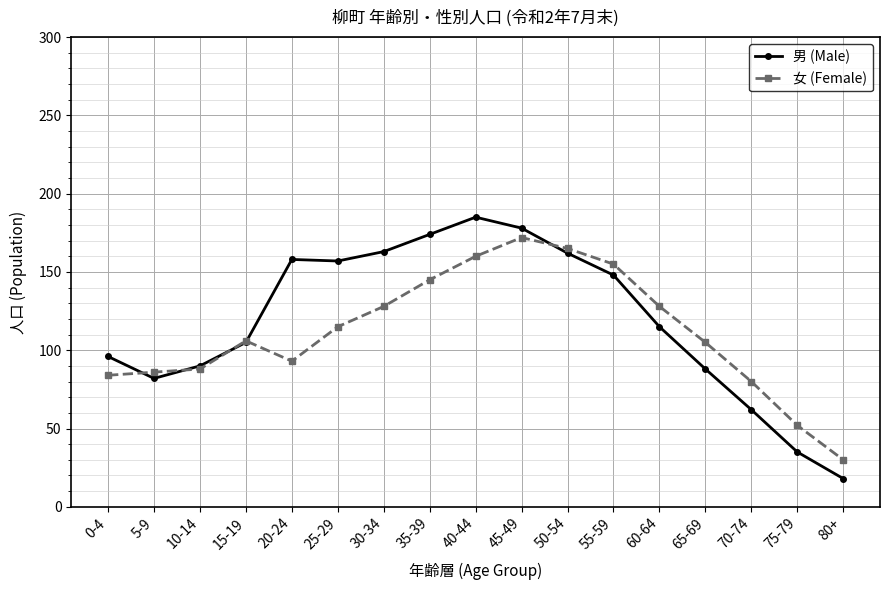

At which category is the sum across all series the highest?

45-49